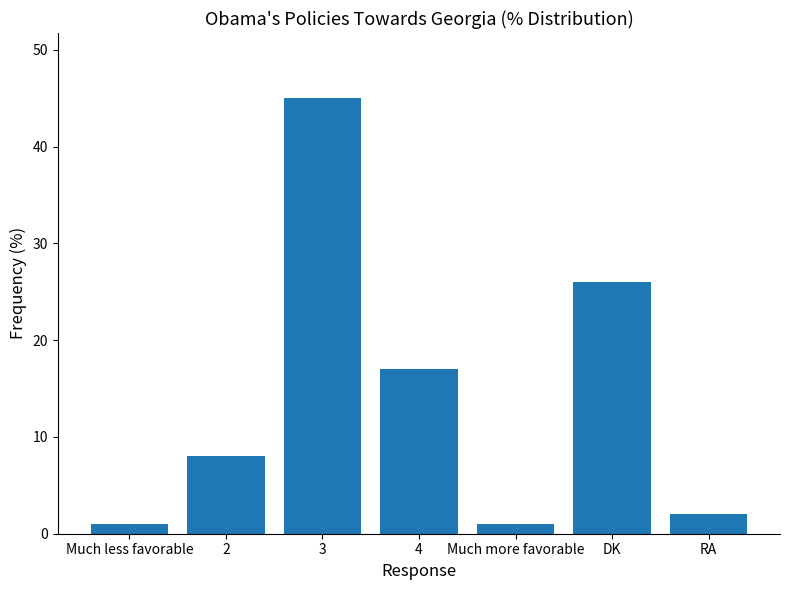

Between 2 and 3, which is larger?

3